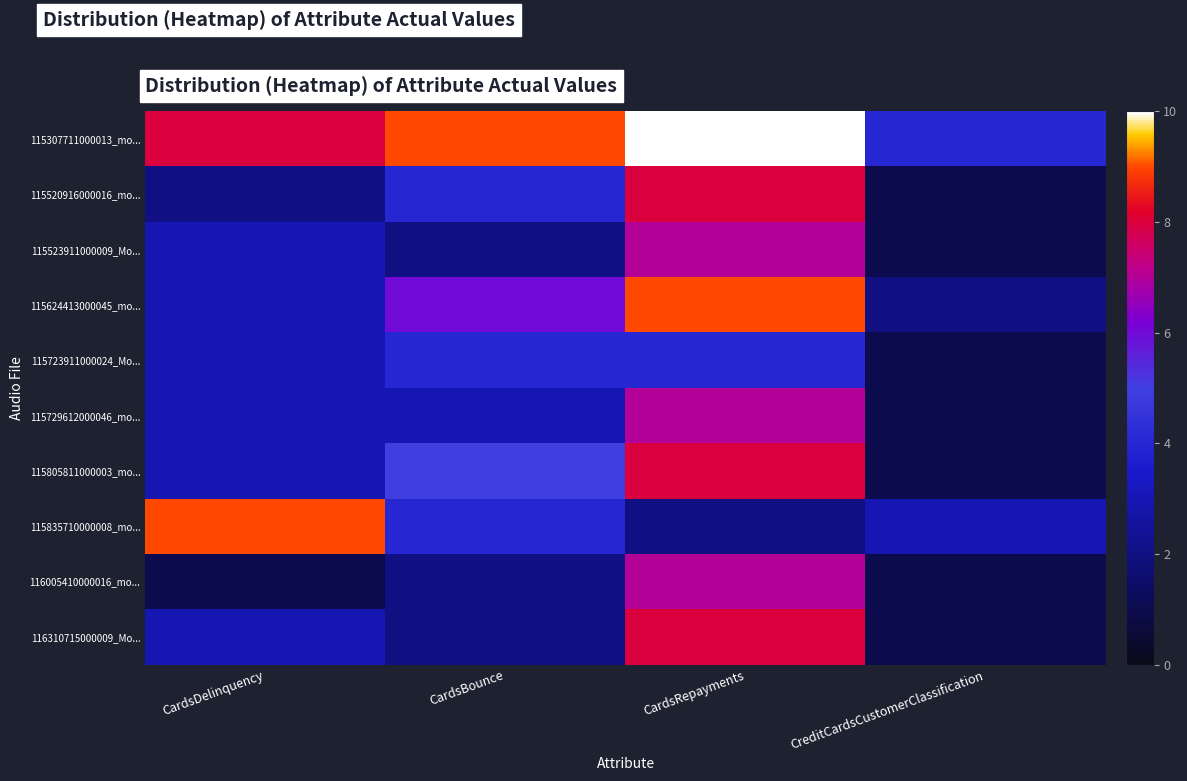

What is the spread (max minus min) of values at CardsBounce?

7